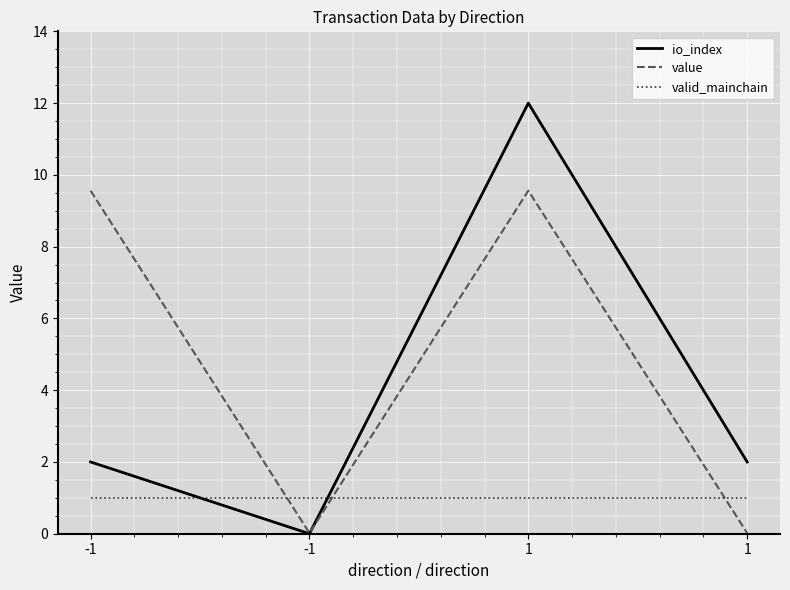

At 1, list the series in order from largest to smallest.

io_index, value, valid_mainchain